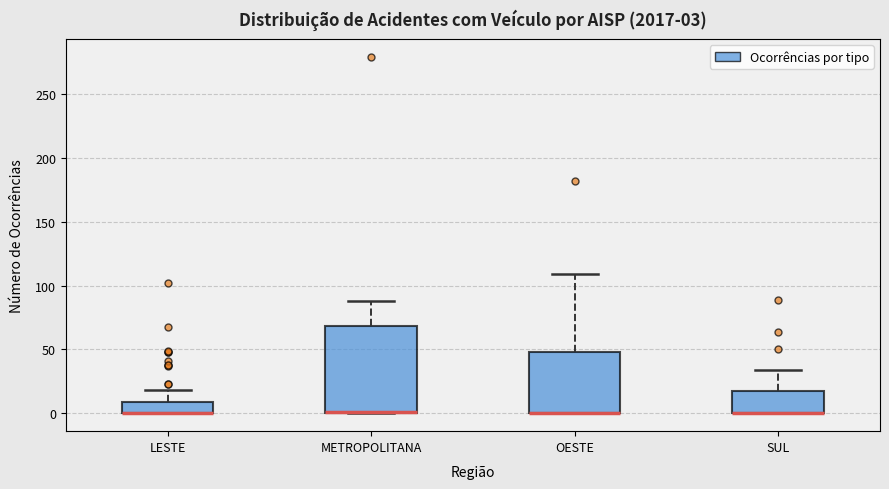

Which box is the tallest, from its lower edge to its upper edge?

METROPOLITANA